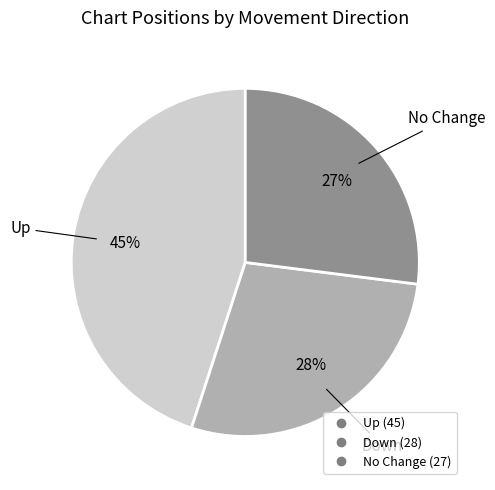

Count the number of slices in the pie.

3